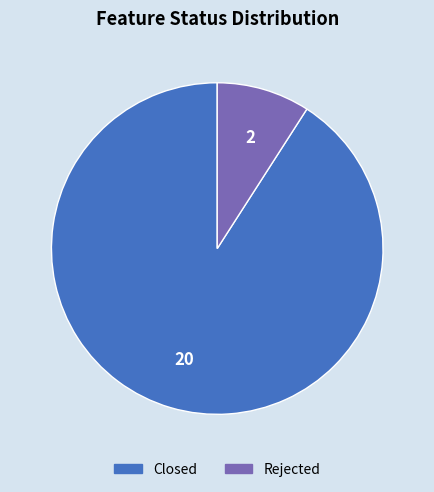

Which category has the smallest portion of the pie?

Rejected